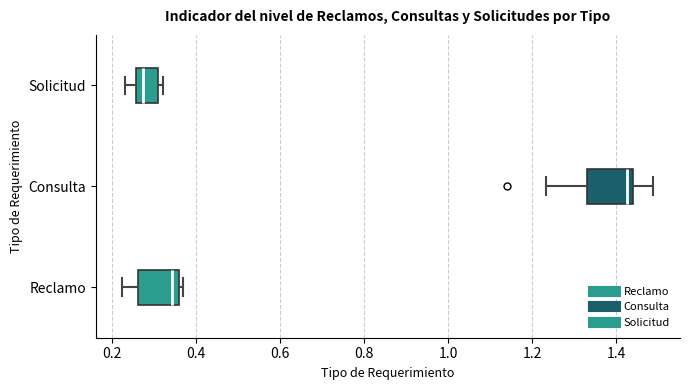

Which box has the furthest to the right median line?

Consulta